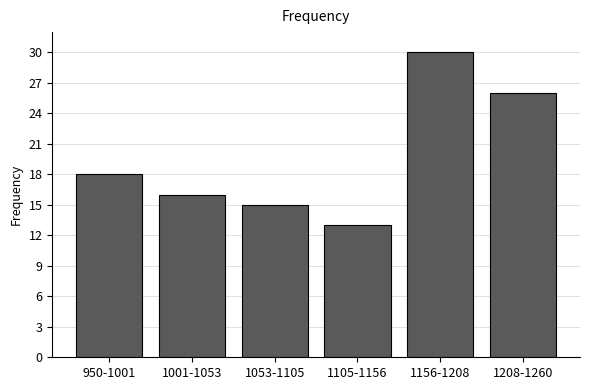

Reading left to right, list all the values displayed in this chart.

950-1001=18	1001-1053=16	1053-1105=15	1105-1156=13	1156-1208=30	1208-1260=26